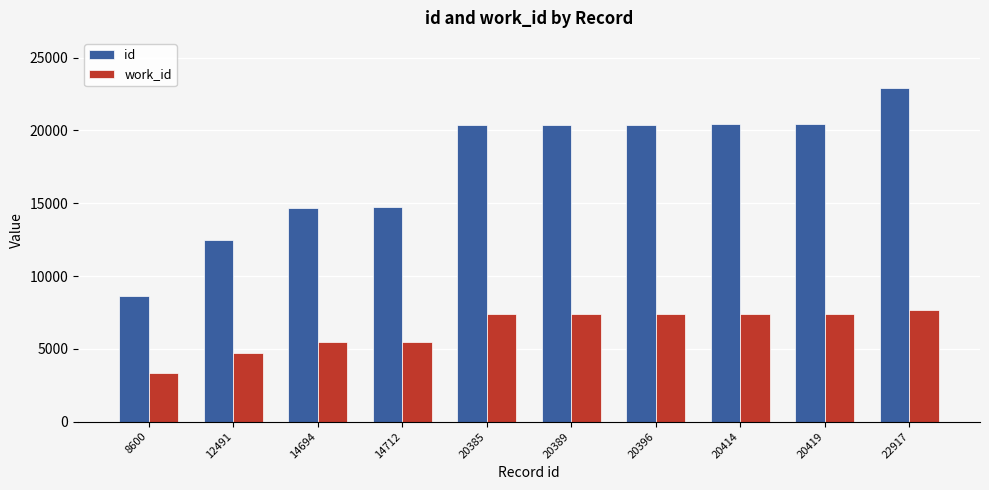

How many distinct data groups are displayed?

2